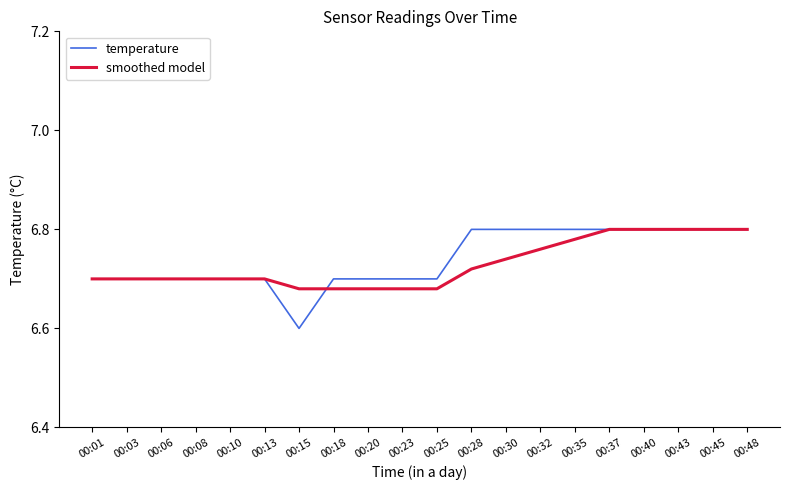

Which series has the widest spread of values?

temperature